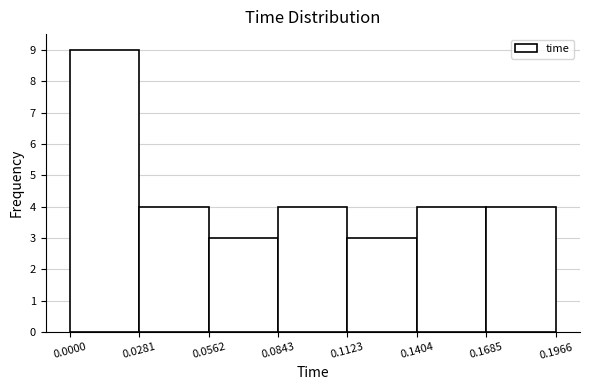

Reading left to right, transcribe this chart: for each bar, give the range it covers on the x-axis and its height. The values are not printed on the chart, so give them approximately, as read against the axis.

0.0000 to 0.0281: 9
0.0281 to 0.0562: 4
0.0562 to 0.0843: 3
0.0843 to 0.1123: 4
0.1123 to 0.1404: 3
0.1404 to 0.1685: 4
0.1685 to 0.1966: 4